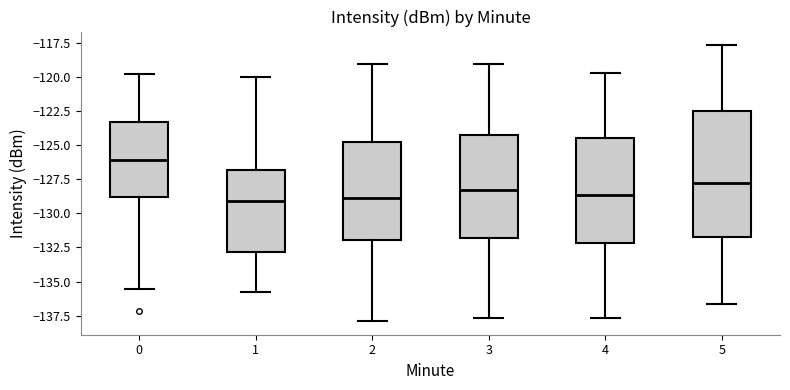

Which box is the tallest, from its lower edge to its upper edge?

5